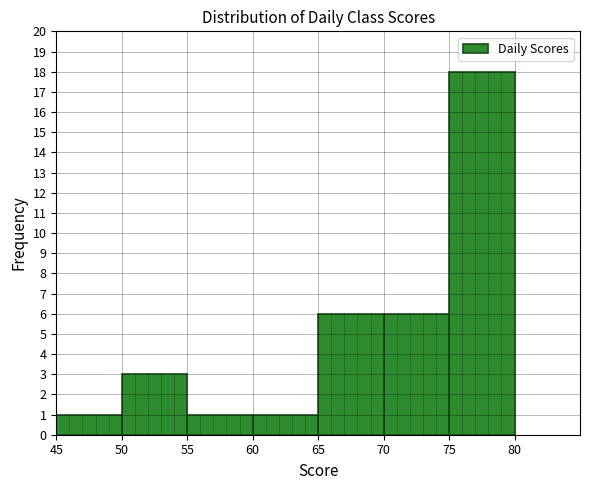

Reading left to right, transcribe this chart: for each bar, give the range it covers on the x-axis and its height. The values are not printed on the chart, so give them approximately, as read against the axis.

45 to 50: 1
50 to 55: 3
55 to 60: 1
60 to 65: 1
65 to 70: 6
70 to 75: 6
75 to 80: 18